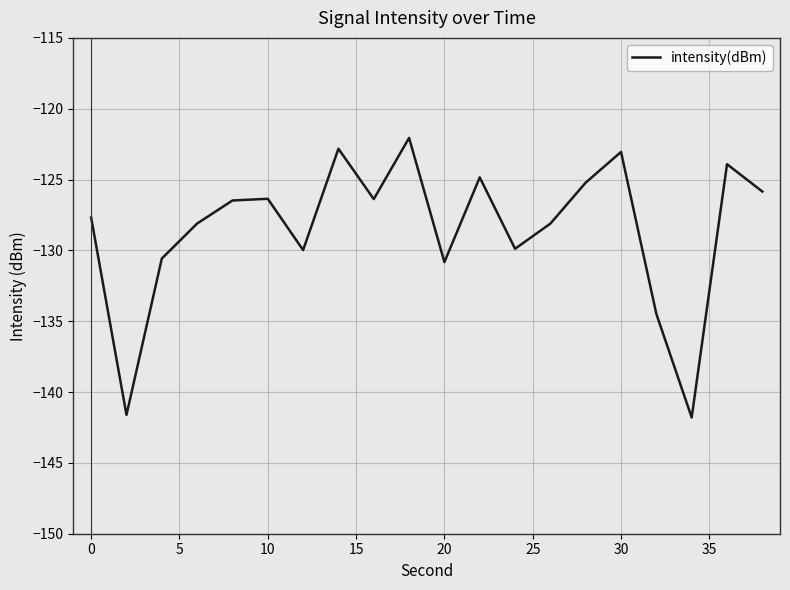

What is the maximum value shown in the chart?

-122.1